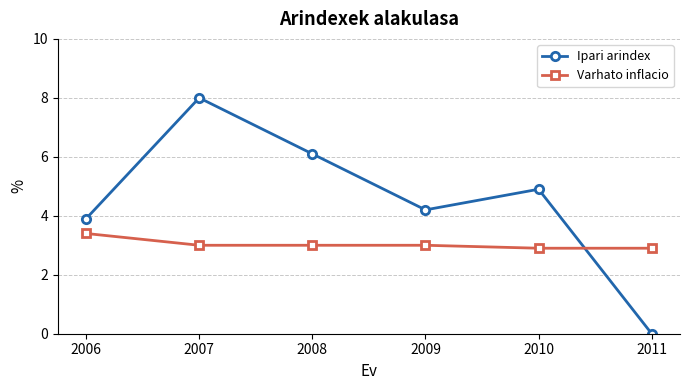

Count the number of categories in the chart.

6